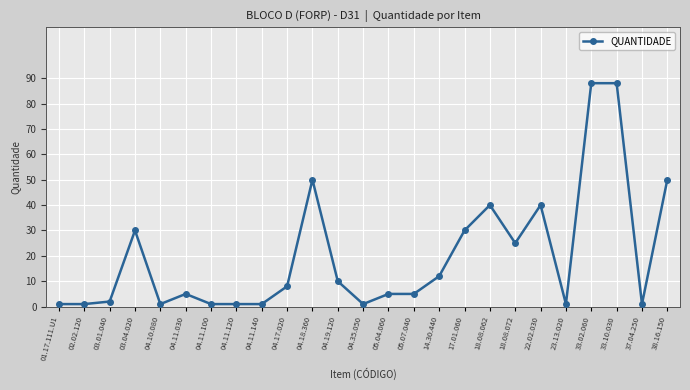

True or false: the data has more than 1 interior local peaks.

True